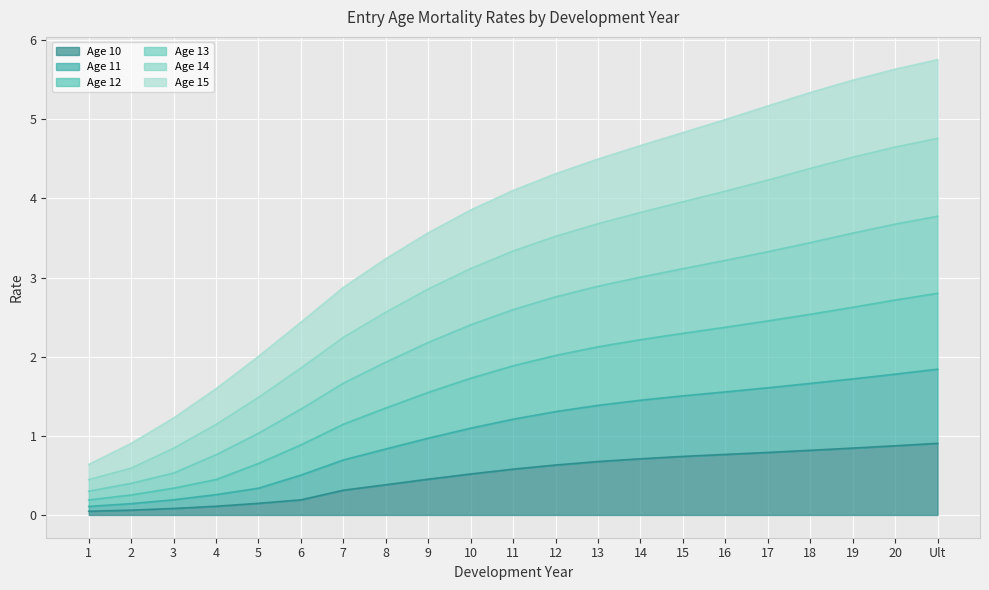

What are all the series names shown in the legend?

Age 10, Age 11, Age 12, Age 13, Age 14, Age 15